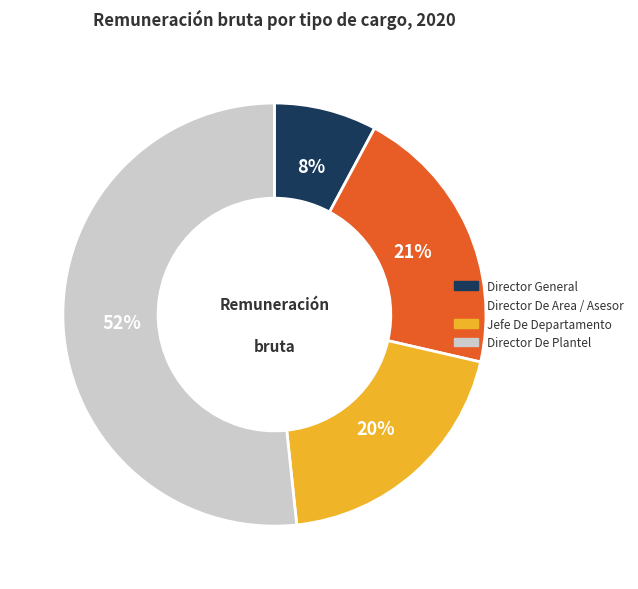

How many segments does this pie chart have?

4